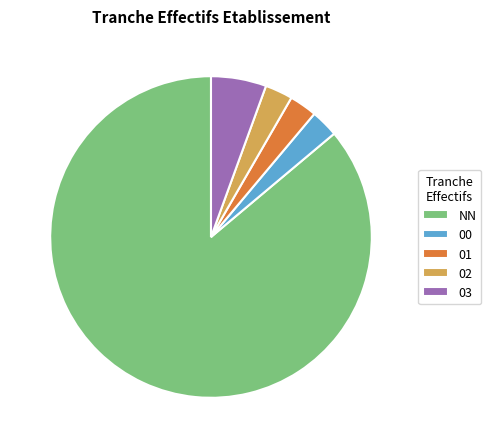

Combined, do 02 and NN account for over 50%?

Yes